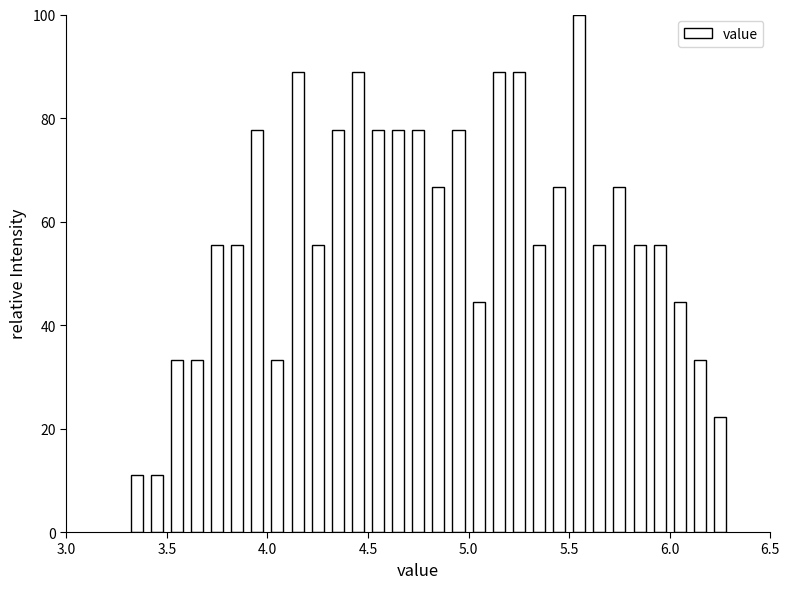

Around what value on the x-axis is the tallest bar? Give the approximate position of its centre, as read against the axis.

5.55